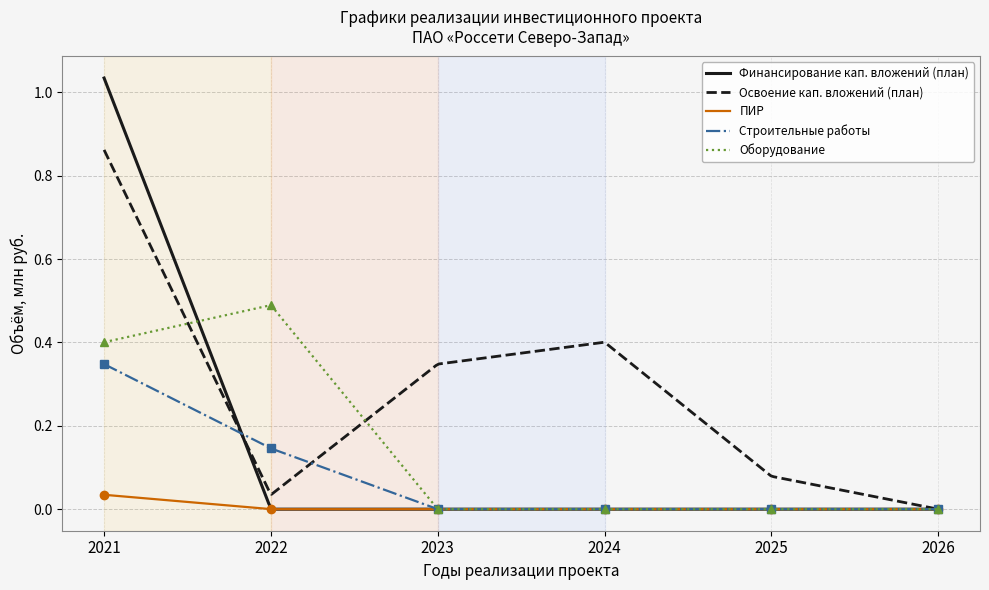

Which has a higher value, 2026 or 2021?

2021